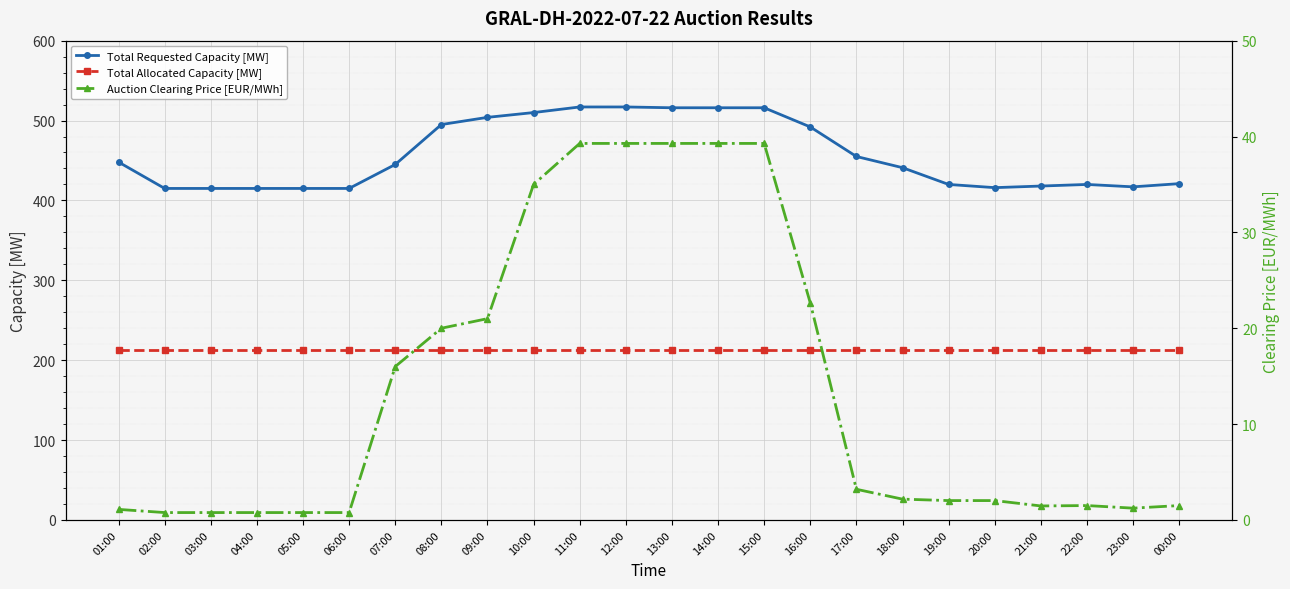

The value of Total Allocated Capacity [MW] at 10:00 is 68.4. True or false?

False